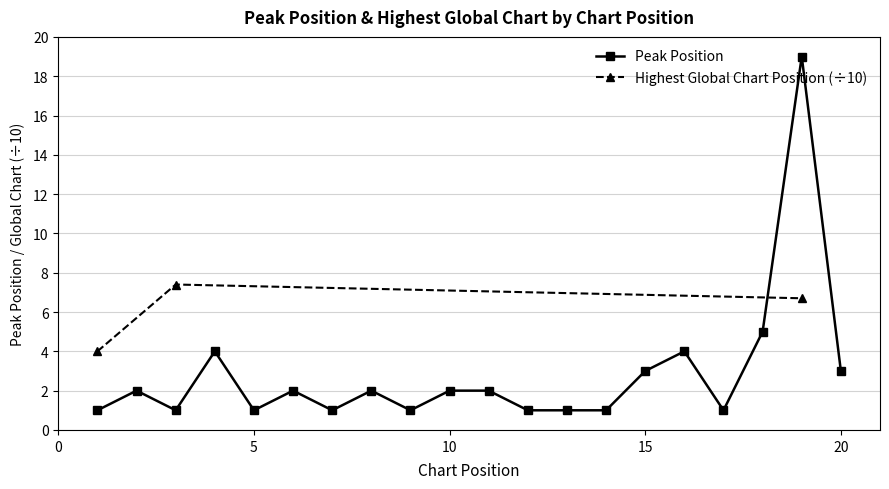

What is the value of the 20th point from the left?

3